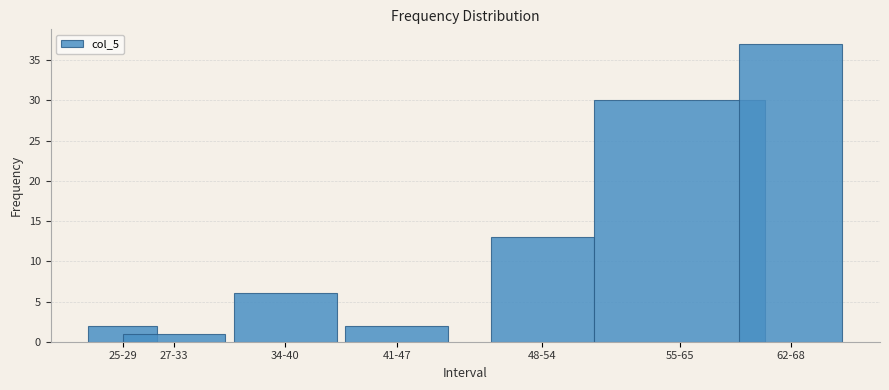

Reading left to right, extract all data points from this chart.

25-29=2	27-33=1	34-40=6	41-47=2	48-54=13	55-65=30	62-68=37